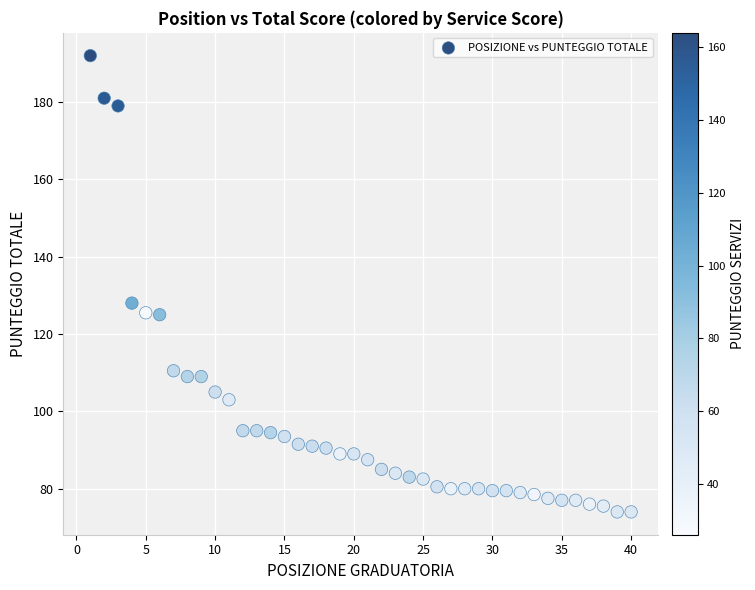

What is the range of Y values (max minus min)?

118.0